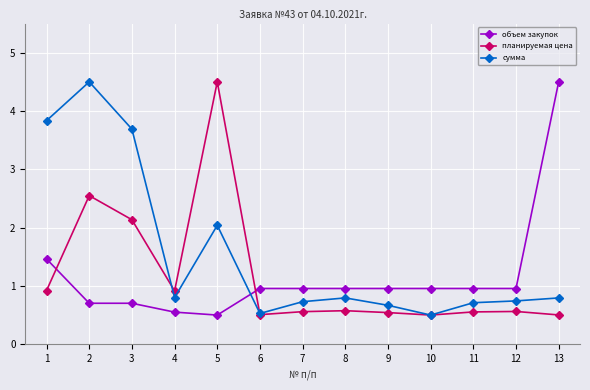

Between 10 and 13, which series saw the biggest shift?

объем закупок